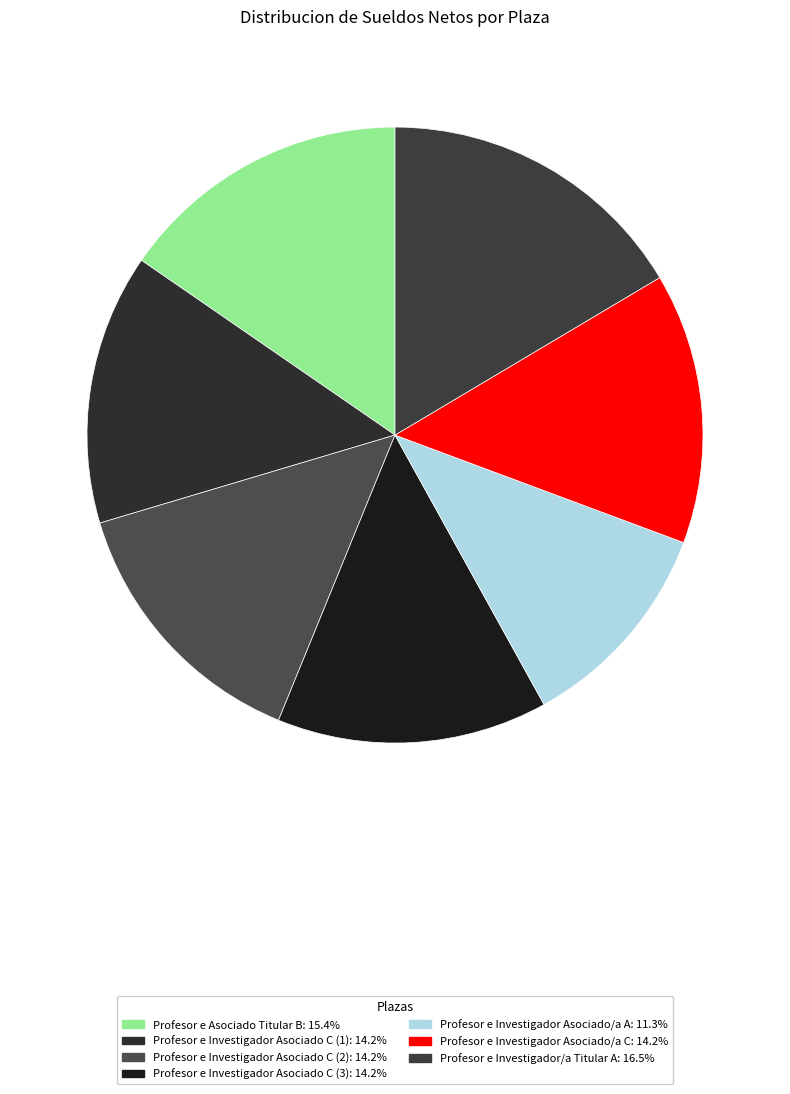

True or false: Profesor e Investigador Asociado C (2) accounts for 25% of the total.

False